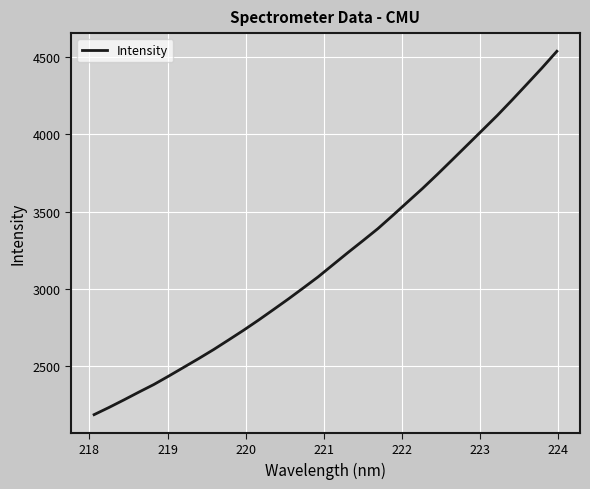

What is the minimum value shown in the chart?

2186.8